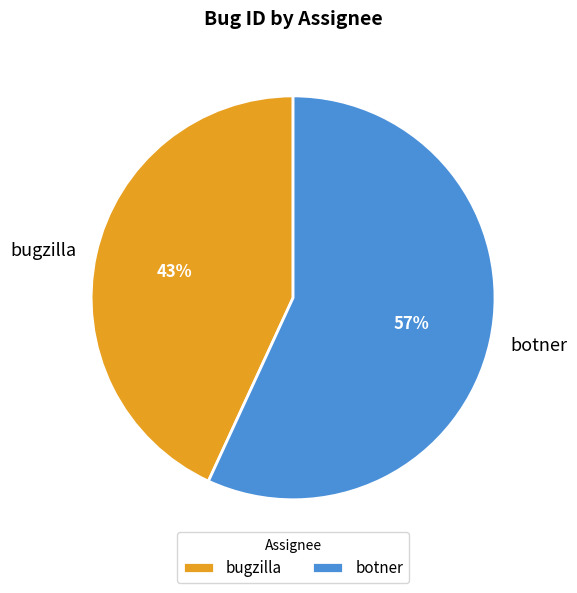

What is the majority slice?

botner